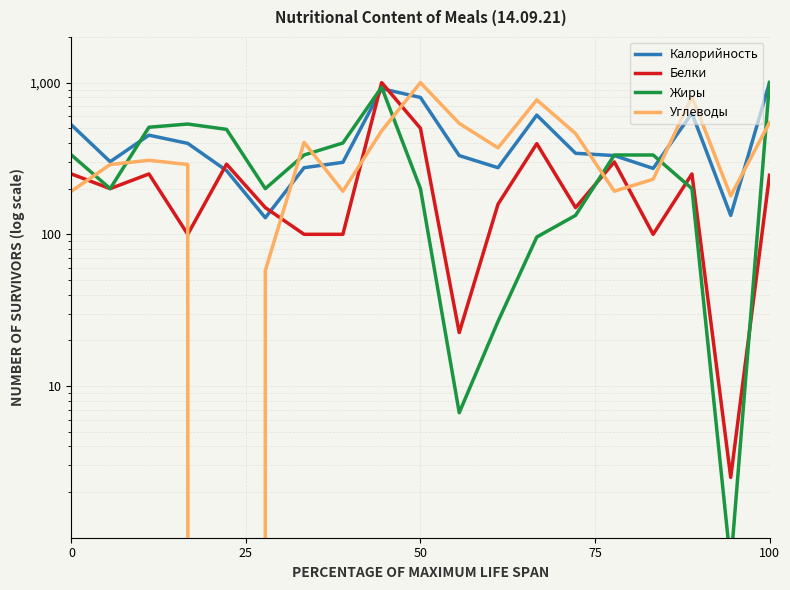

What is the sum of all Углеводы values?

7306.9